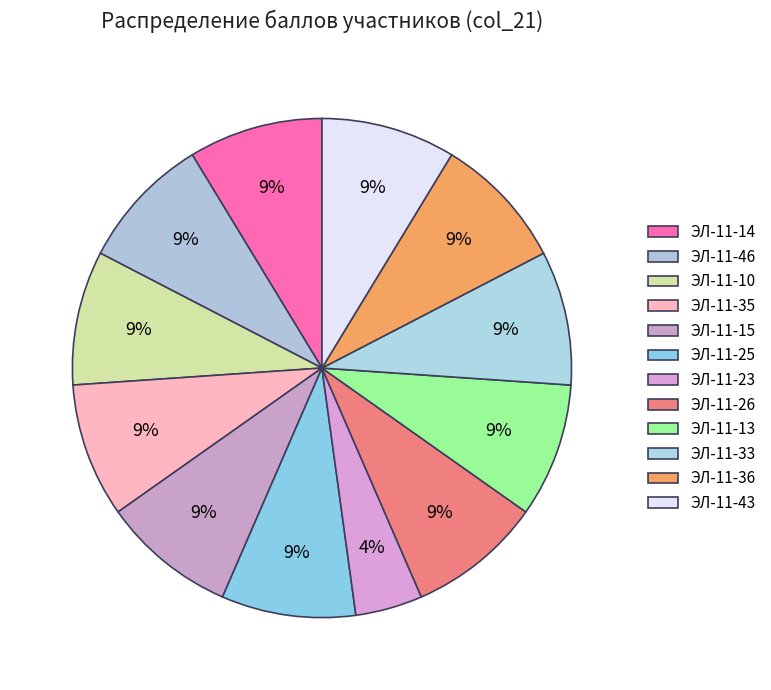

Is there any slice that represents more than half of the pie?

No